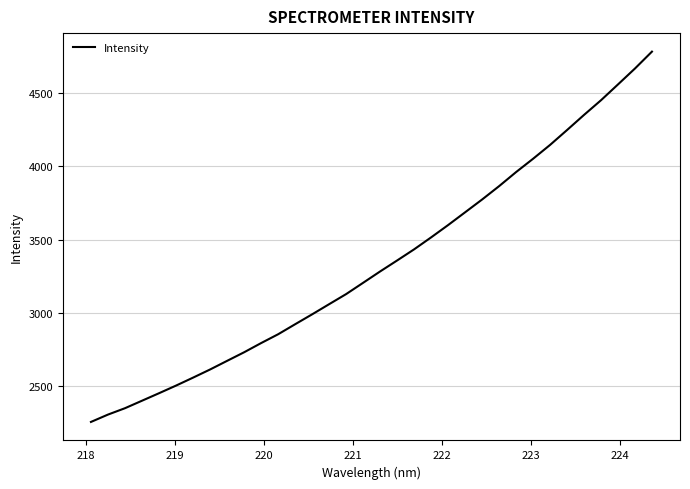

What is the smallest value displayed?

2257.5